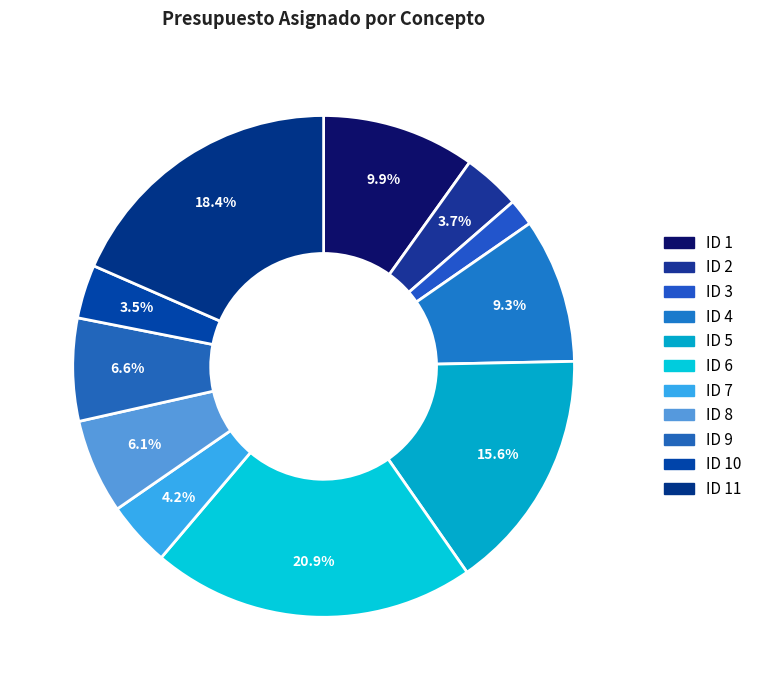

Approximately how many times larger is the value at ID 10 compared to ID 4?

0.4